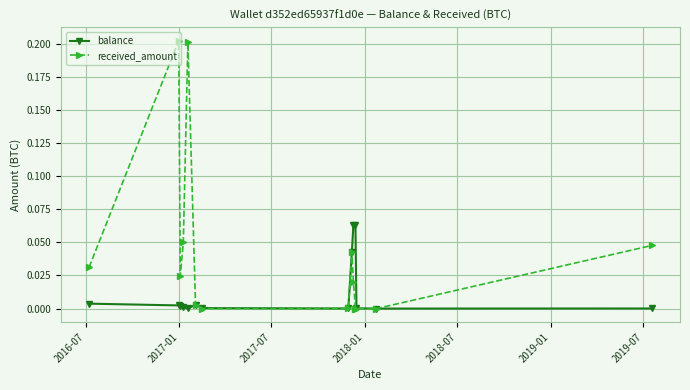

Which series has the widest spread of values?

received_amount